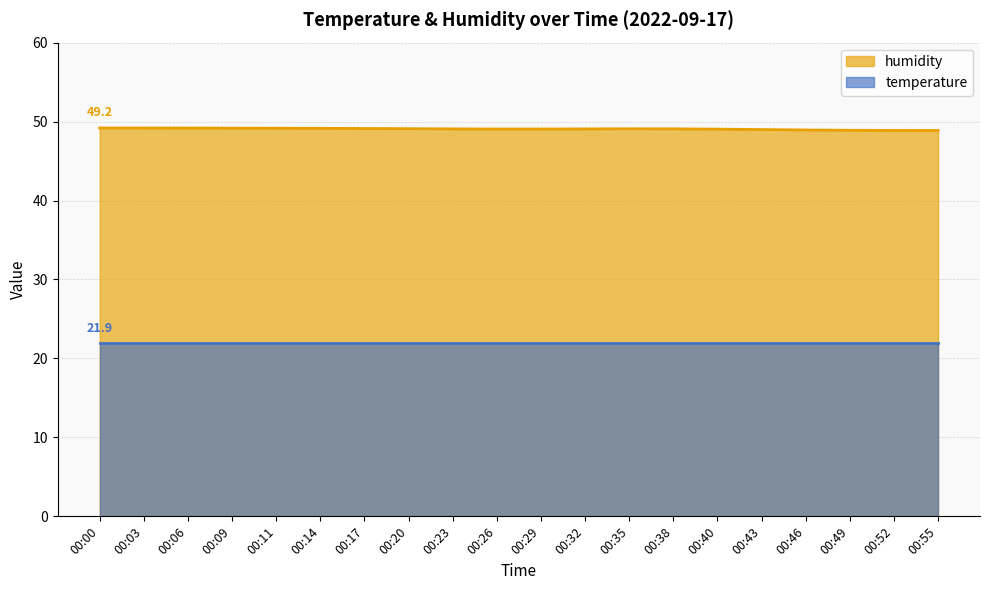

The humidity series shows 49.1 at 00:23. True or false?

True